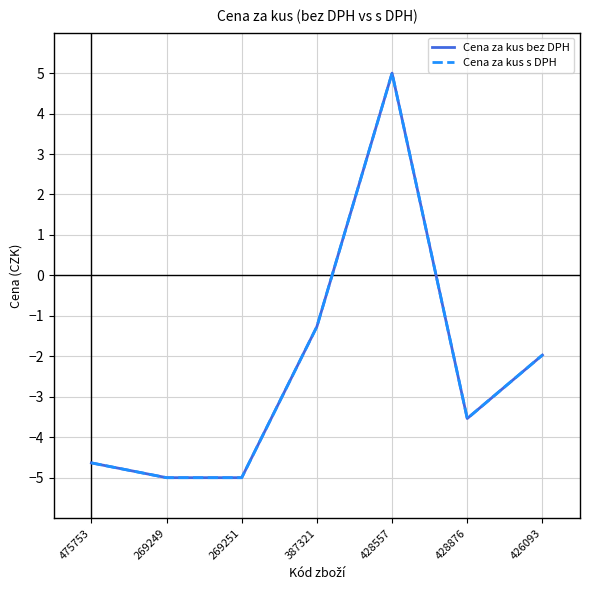

Which category has the highest value in the Cena za kus bez DPH series?

428557